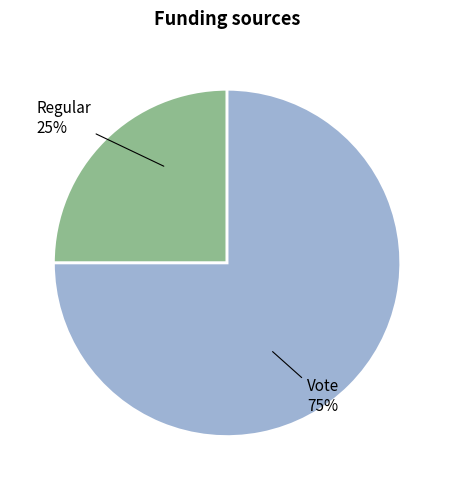

What is the largest slice in the pie chart?

Vote